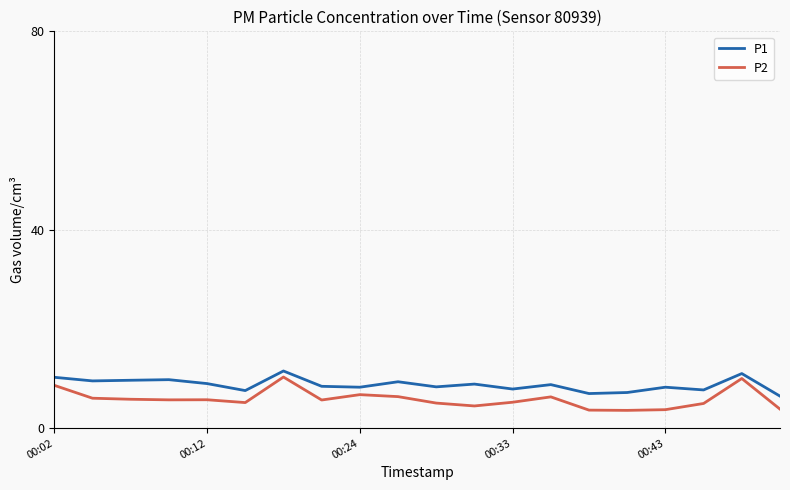

What is the greatest value displayed?

11.5